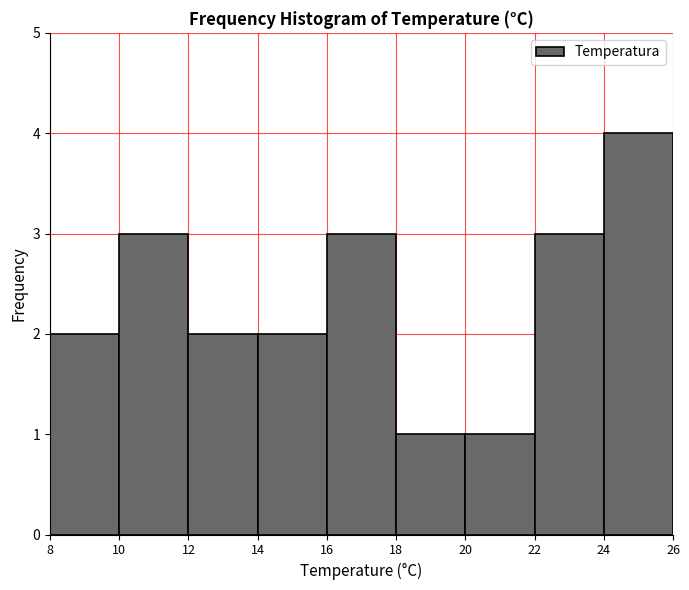

Reading left to right, list every bar in this chart as the range it spans on the x-axis followed by its height. The values are not printed on the chart, so give them approximately, as read against the axis.

8 to 10: 2
10 to 12: 3
12 to 14: 2
14 to 16: 2
16 to 18: 3
18 to 20: 1
20 to 22: 1
22 to 24: 3
24 to 26: 4